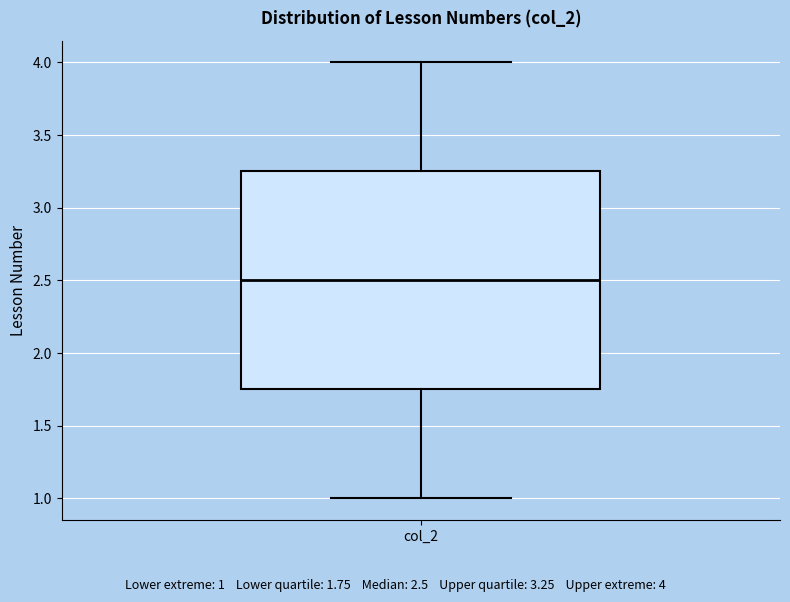

Where does the median line of the box for col_2 sit on the y-axis? The values are not printed on the chart, so give them approximately, as read against the axis.

2.50